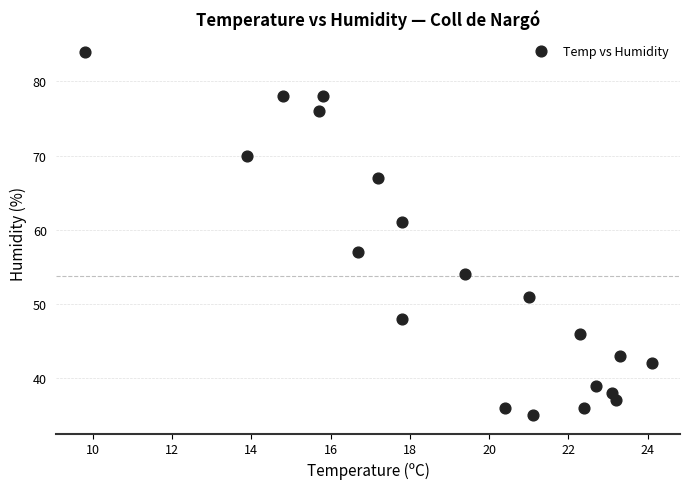

What is the range of Y values (max minus min)?

49